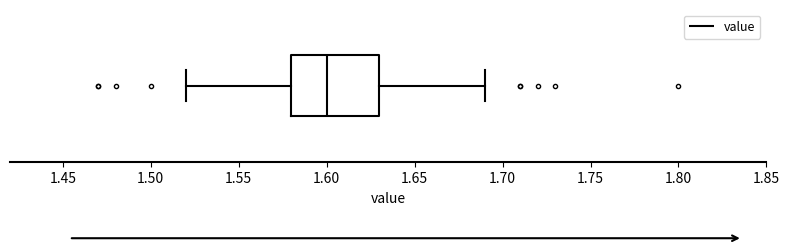

Read this box plot against the x-axis: the position of the median line, the range covered by the box, and the ends of both whiskers. The values are not printed on the chart, so give them approximately, as read against the axis.

median 1.60, box 1.58 to 1.63, whiskers 1.52 to 1.69